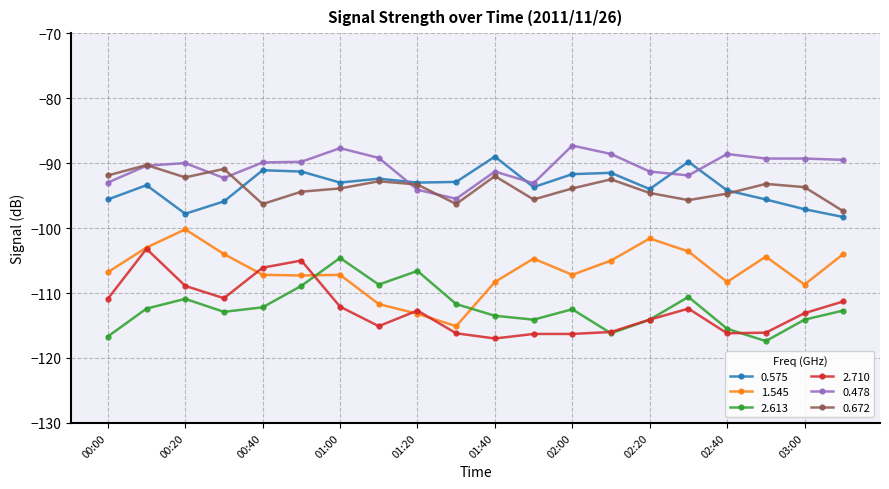

How many lines are shown in the chart?

6